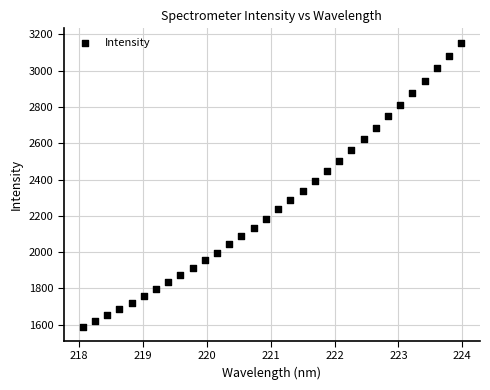

What is the range of X values (max minus min)?

5.9